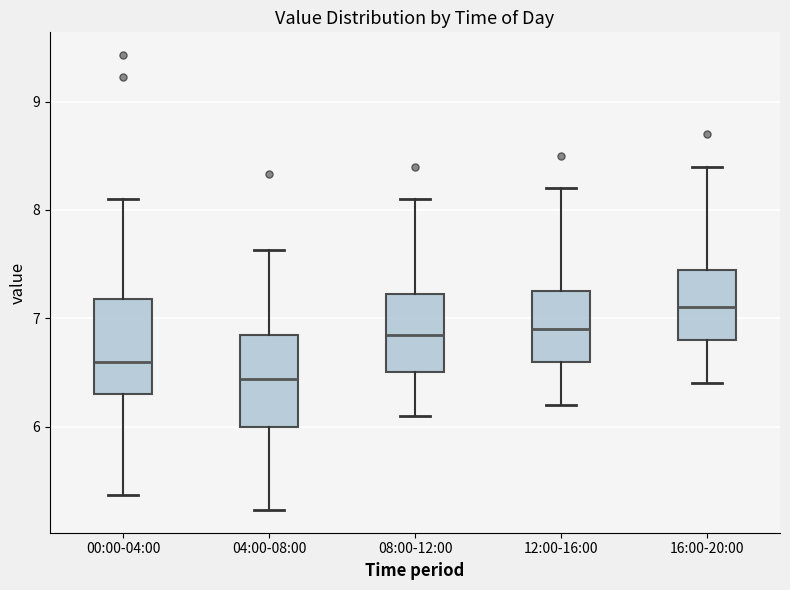

Reading left to right, read every box against the y-axis: the position of its median line, the range the box covers, and the ends of its whiskers. The values are not printed on the chart, so give them approximately, as read against the axis.

00:00-04:00: median 6.6, box 6.3 to 7.2, whiskers 5.4 to 8.1
04:00-08:00: median 6.4, box 6.0 to 6.8, whiskers 5.2 to 7.6
08:00-12:00: median 6.9, box 6.5 to 7.2, whiskers 6.1 to 8.1
12:00-16:00: median 6.9, box 6.6 to 7.3, whiskers 6.2 to 8.2
16:00-20:00: median 7.1, box 6.8 to 7.5, whiskers 6.4 to 8.4